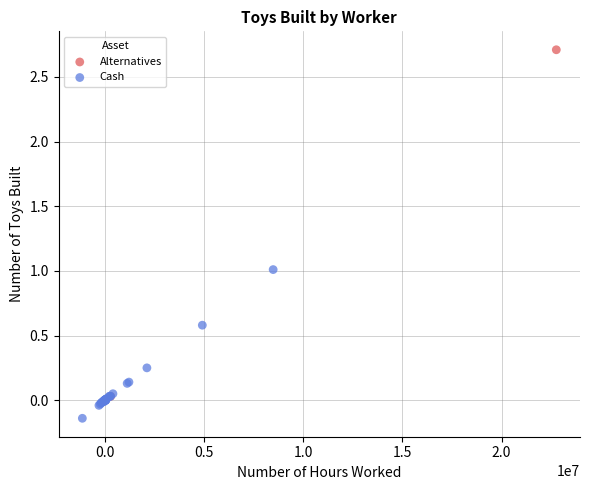

What are all the series names shown in the legend?

Alternatives, Cash